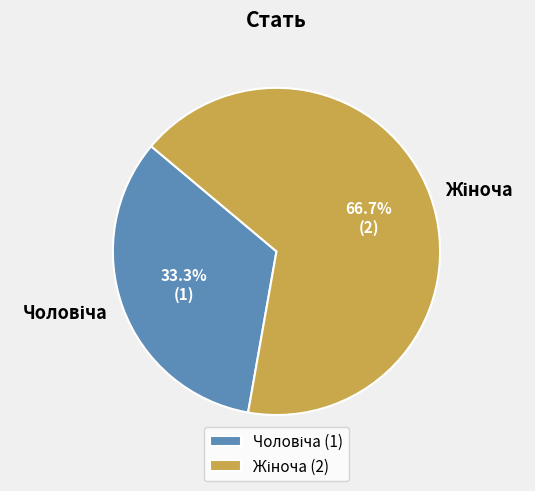

Does any single category account for the majority?

Yes